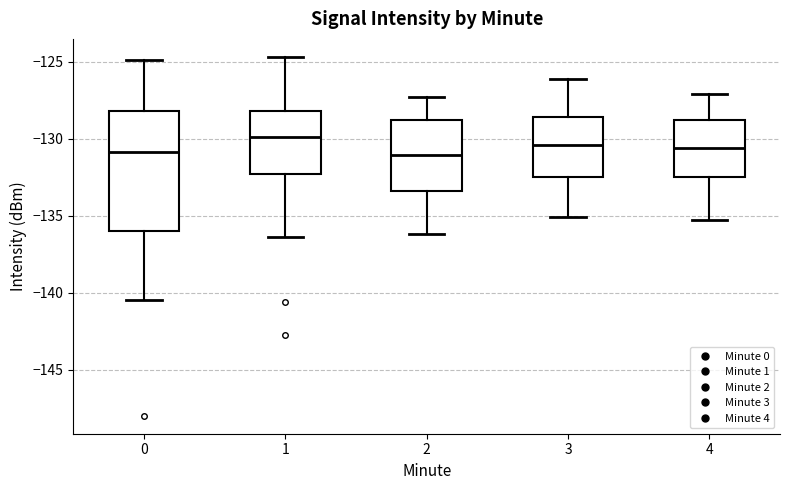

Where does the upper whisker of the box at x = 1 end on the y-axis? The values are not printed on the chart, so give them approximately, as read against the axis.

-124.5